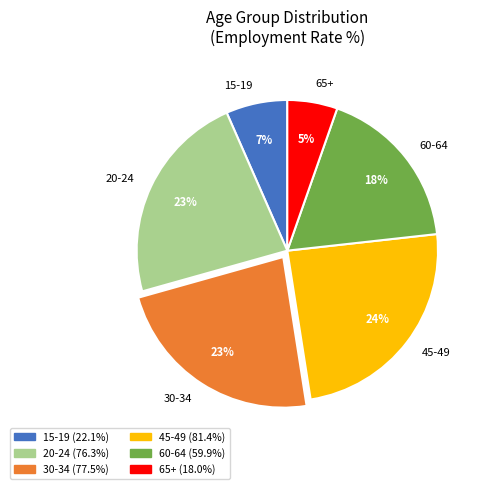

To the nearest percent, what percentage of the pie is 30-34?

23%